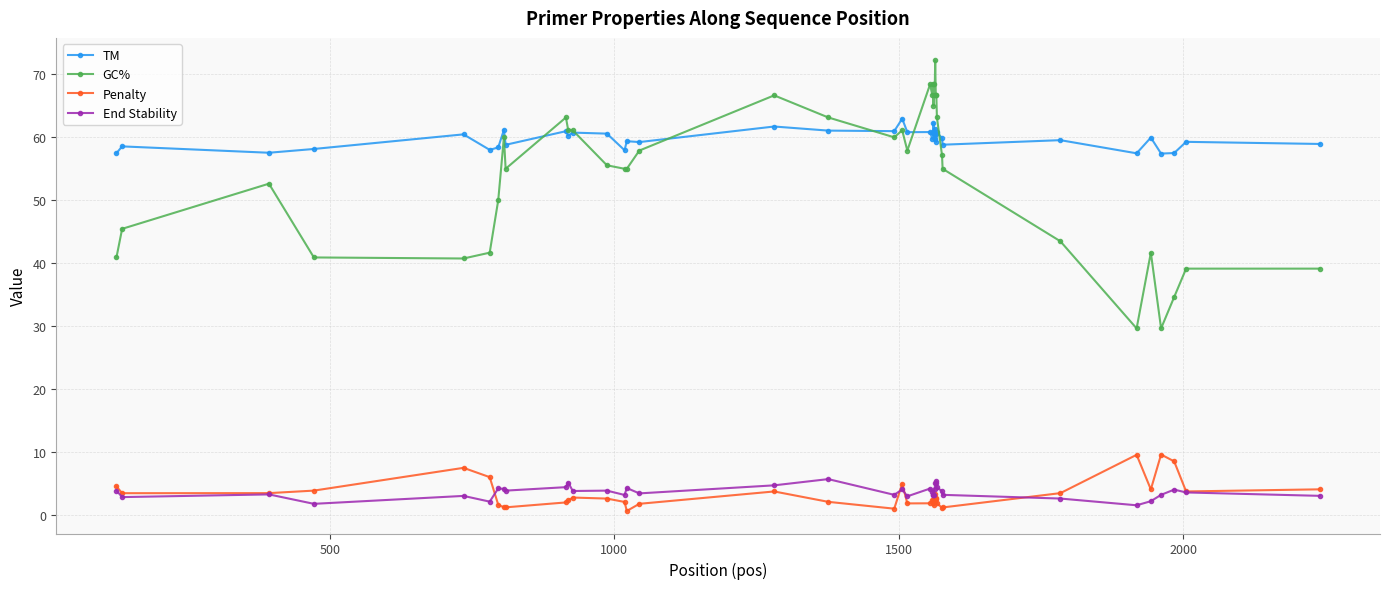

Count the number of data series in this chart.

4